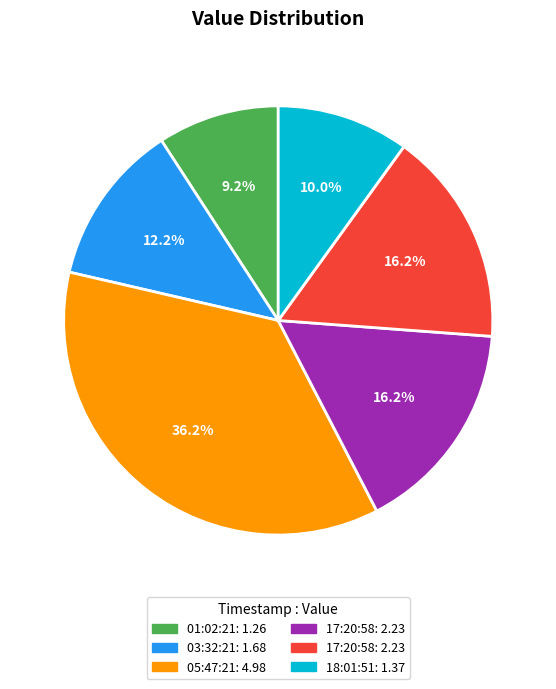

Does any single category account for the majority?

No